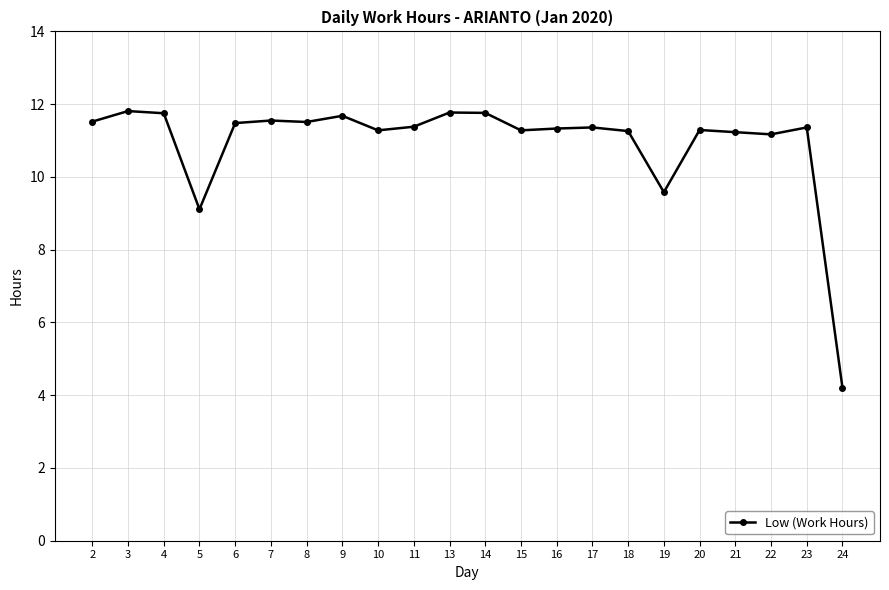

What is the minimum value shown in the chart?

4.2